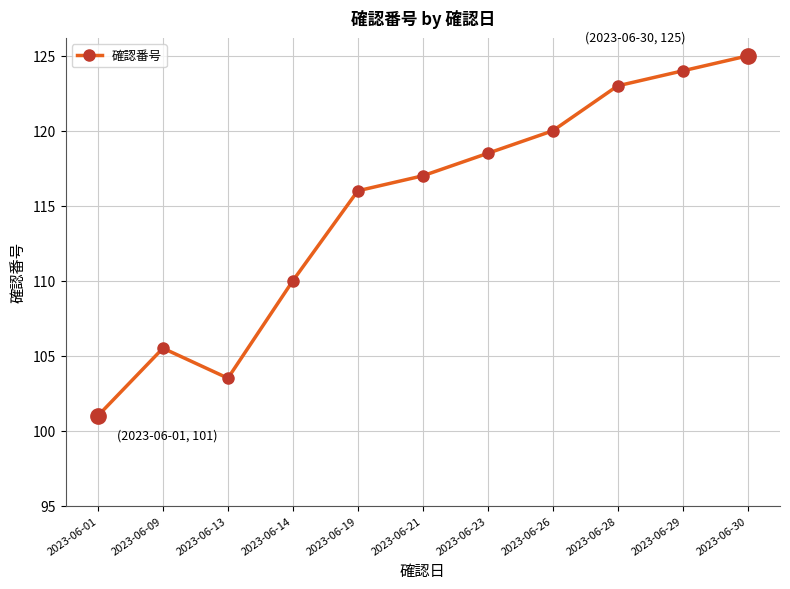

Which category has the lowest value across all series?

2023-06-01